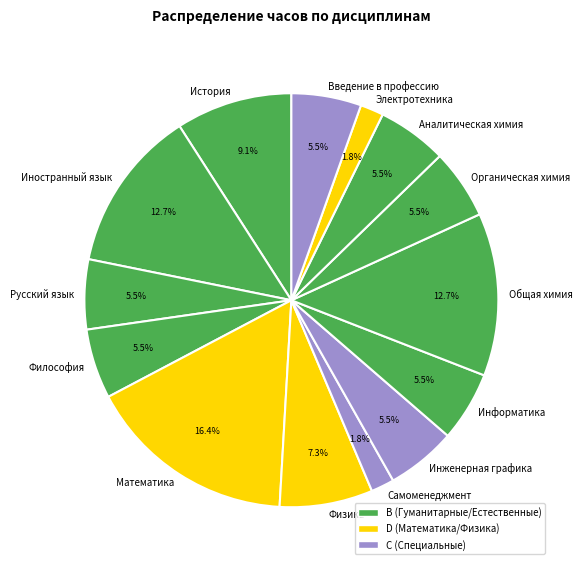

How many segments does this pie chart have?

14